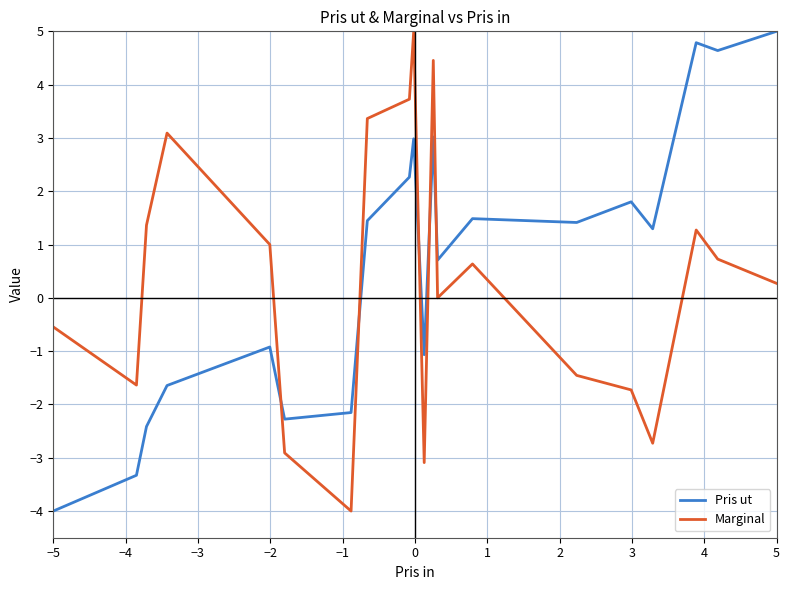

After their last crossing, which series has the higher values: Pris ut or Marginal?

Pris ut